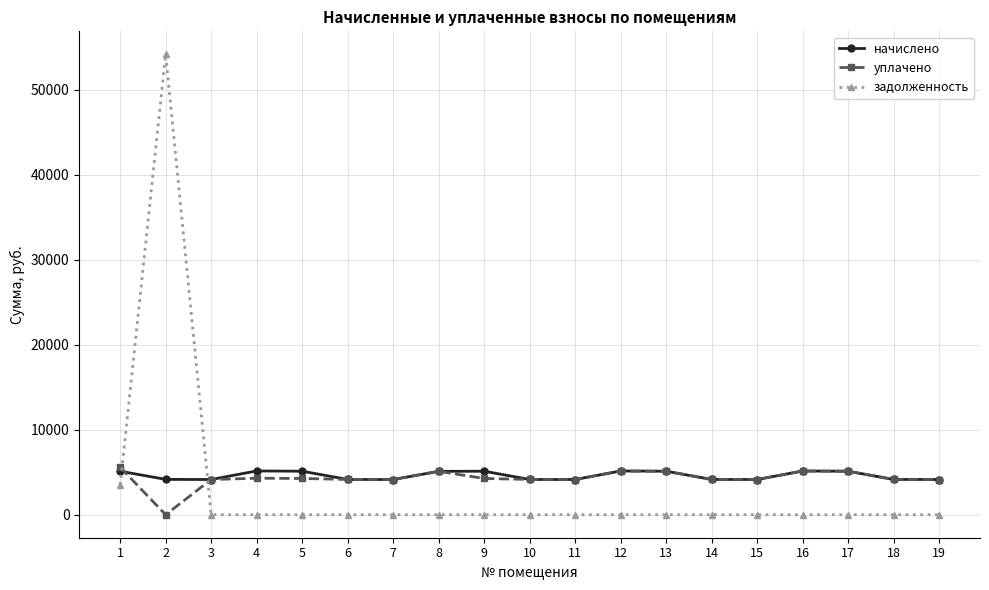

What are all the series names shown in the legend?

начислено, уплачено, задолженность